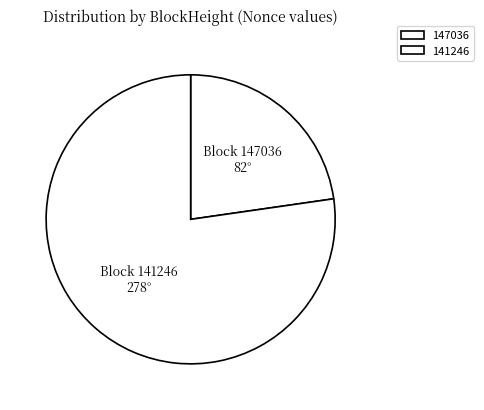

Which slice represents more than half of the pie?

141246